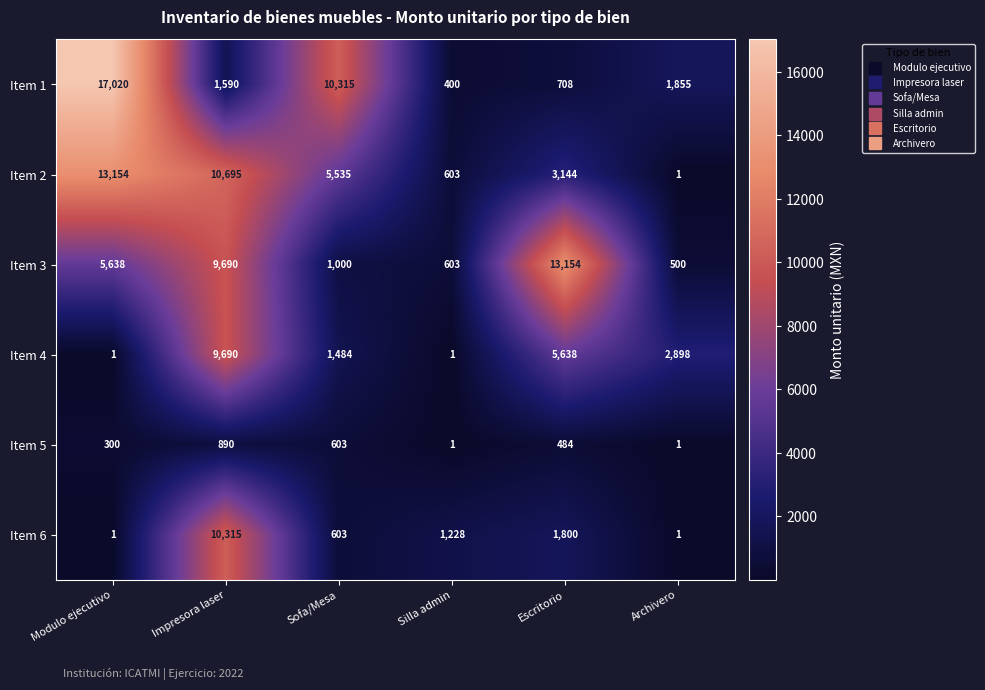

Is it true that Item 5 equals 1 at Archivero?

True